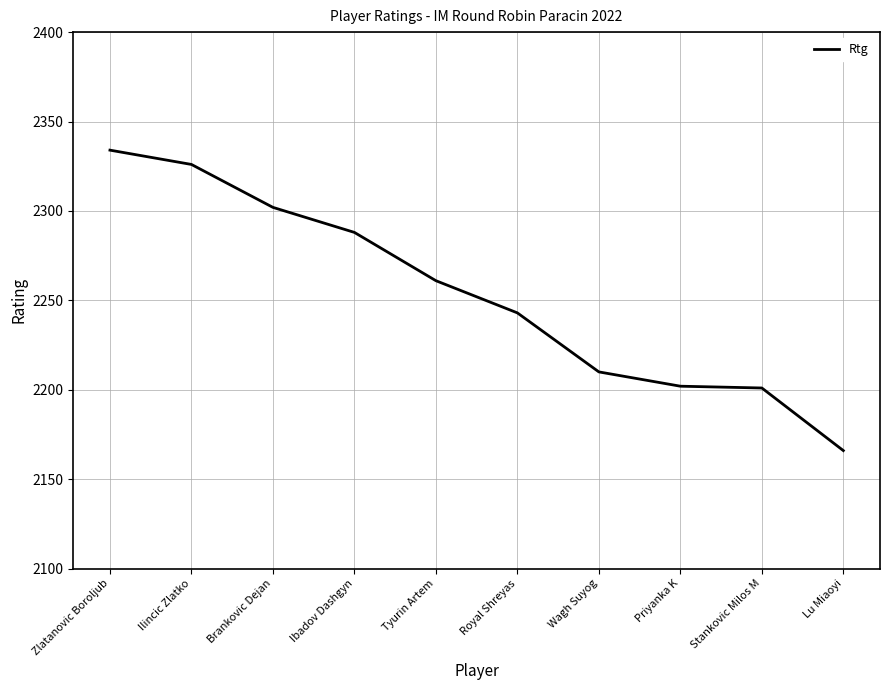

At which label does the data first exceed 2261?

Zlatanovic Boroljub